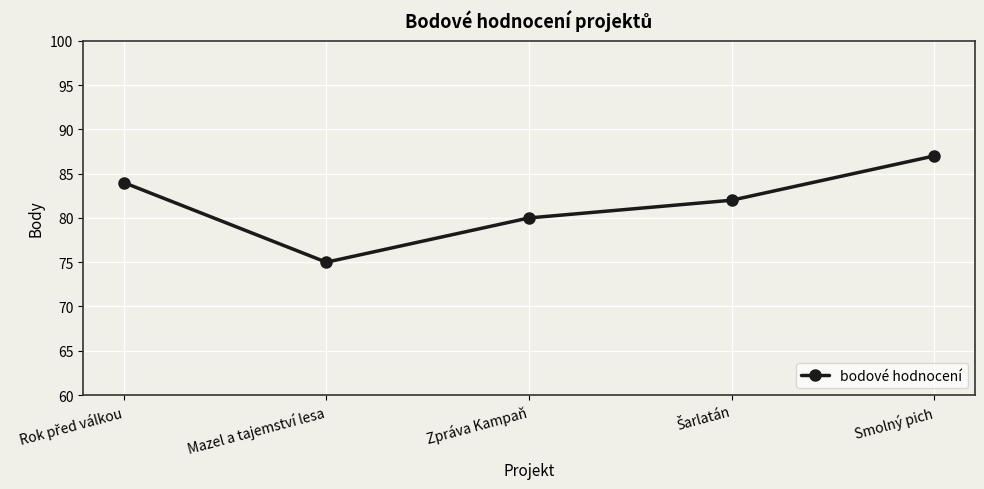

What is the minimum value shown in the chart?

75